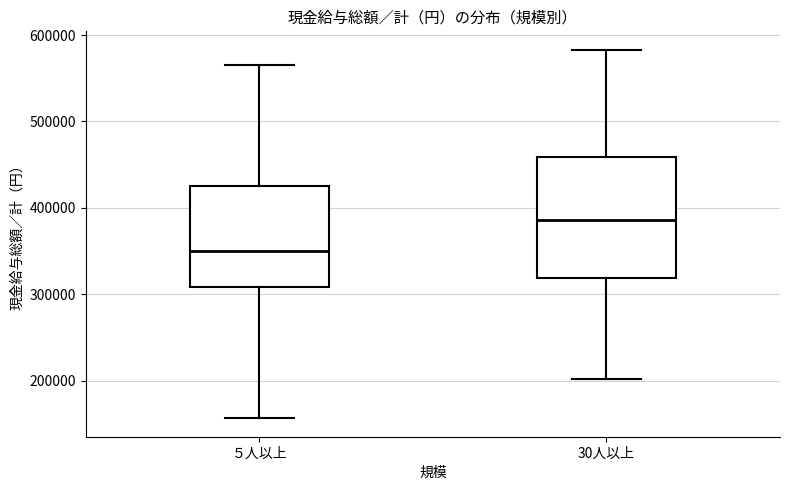

Reading left to right, read every box against the y-axis: the position of its median line, the range the box covers, and the ends of its whiskers. The values are not printed on the chart, so give them approximately, as read against the axis.

５人以上: median 350000, box 310000 to 430000, whiskers 160000 to 560000
30人以上: median 390000, box 320000 to 460000, whiskers 200000 to 580000